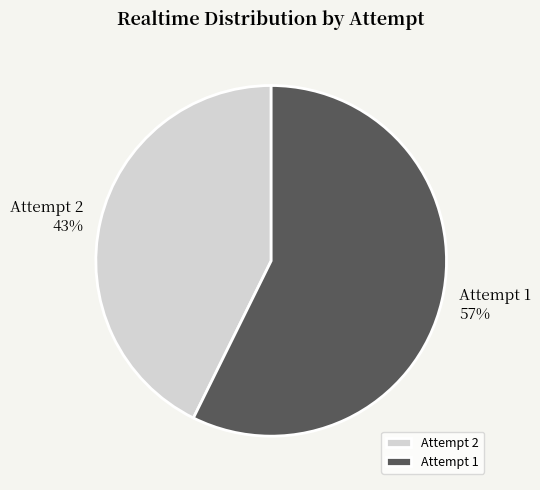

To the nearest percent, what percentage of the pie is Attempt 1?

57%